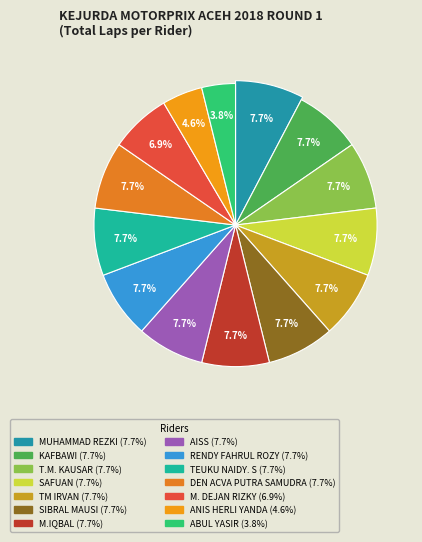

What percentage is NOT represented by KAFBAWI?

92.3%